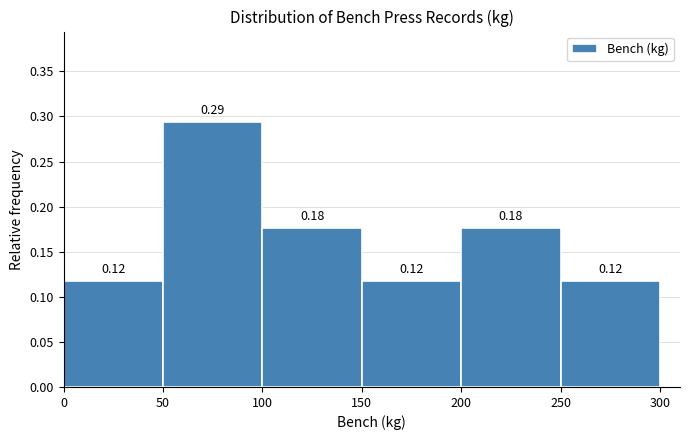

Over which range of the x-axis is the bar tallest?

50 to 100